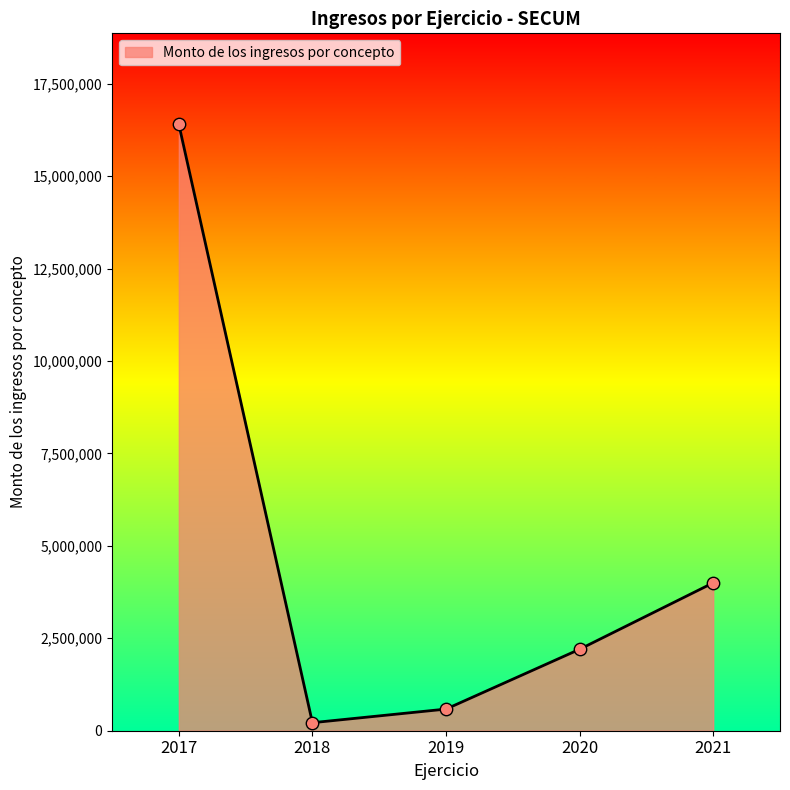

What is the ratio of the value at 2019 to the value at 2018?

2.7